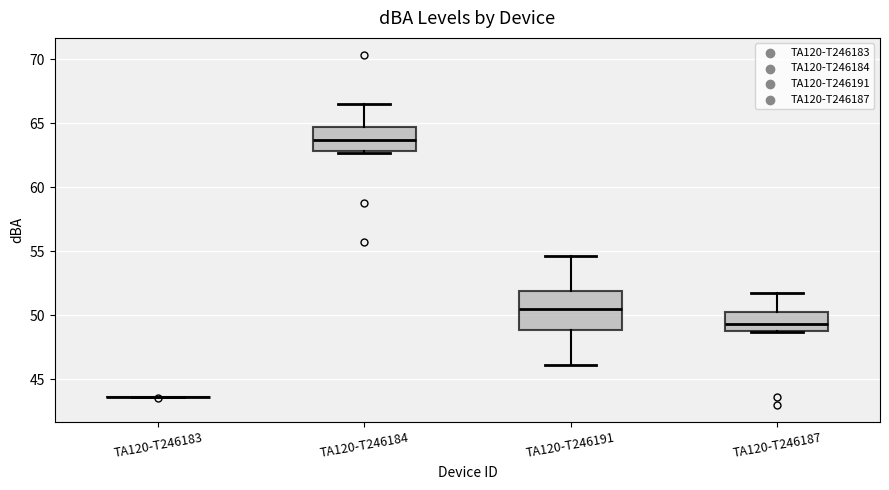

Reading left to right, read every box against the y-axis: the position of its median line, the range the box covers, and the ends of its whiskers. The values are not printed on the chart, so give them approximately, as read against the axis.

TA120-T246183: box collapsed to a line at 43.5, whiskers 43.5 to 43.5
TA120-T246184: median 63.5, box 63.0 to 64.5, whiskers 62.5 to 66.5
TA120-T246191: median 50.5, box 49.0 to 52.0, whiskers 46.0 to 54.5
TA120-T246187: median 49.5, box 49.0 to 50.5, whiskers 48.5 to 51.5